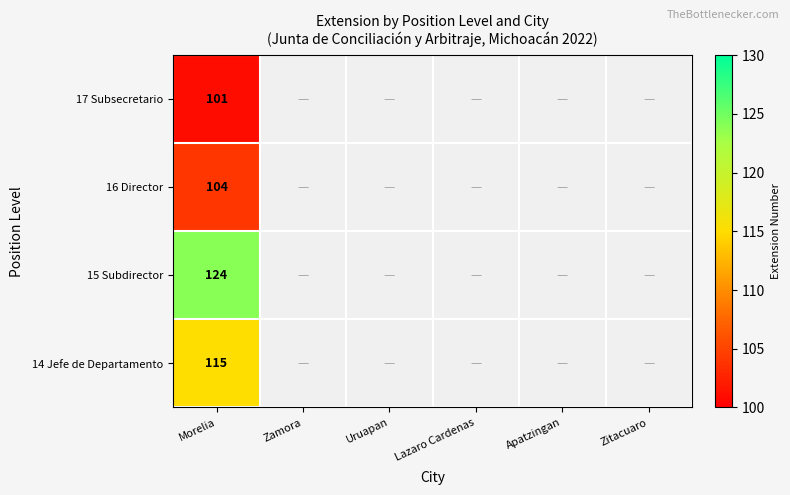

Rank the series at Morelia from lowest to highest value.

17 Subsecretario, 16 Director, 14 Jefe de Departamento, 15 Subdirector